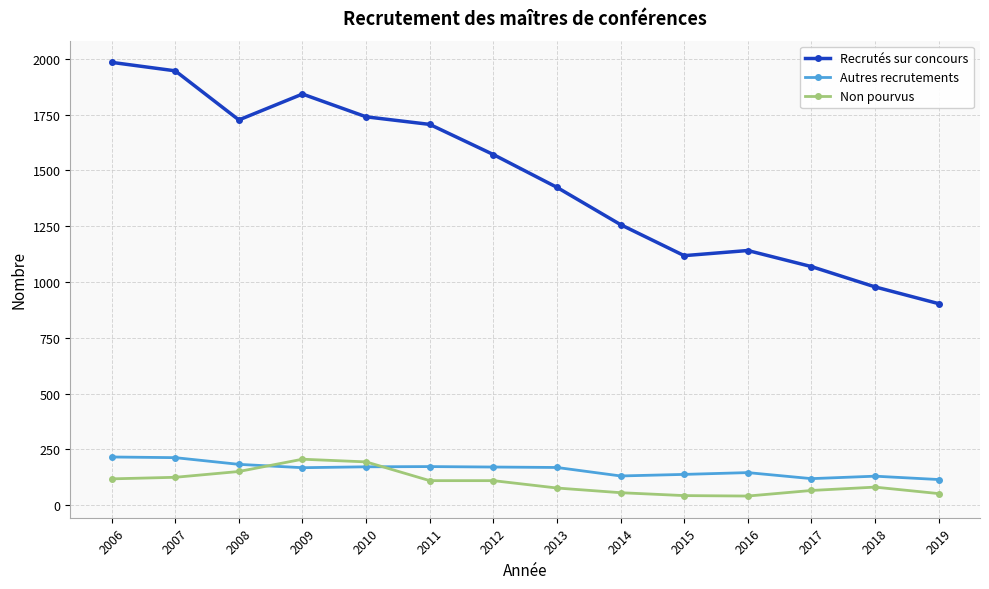

What is the value of the Recrutés sur concours point at the 8th from the left?

1424